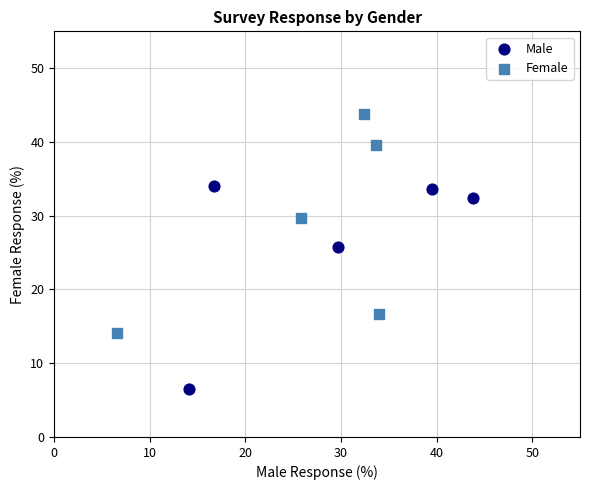

Which series contains the highest Y value?

Female